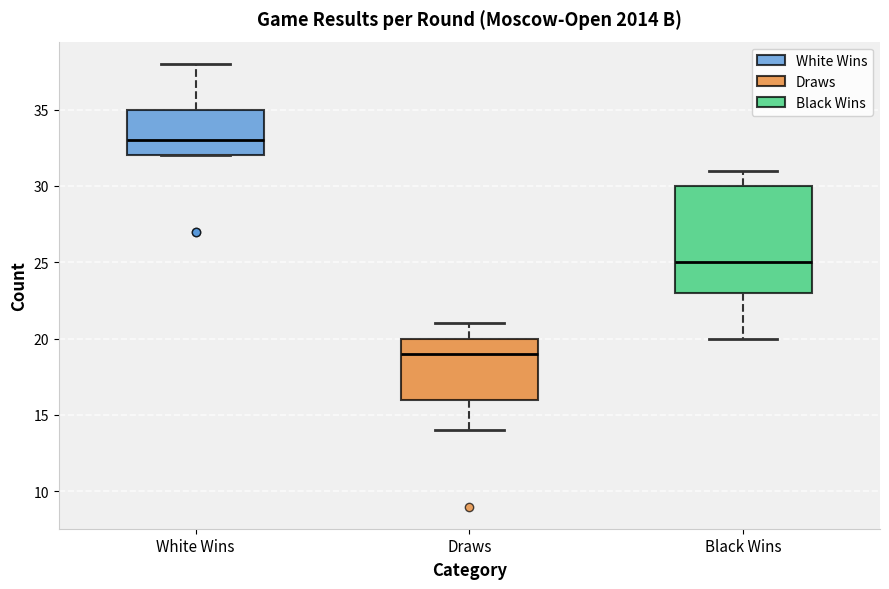

Which box's median line is the highest?

White Wins